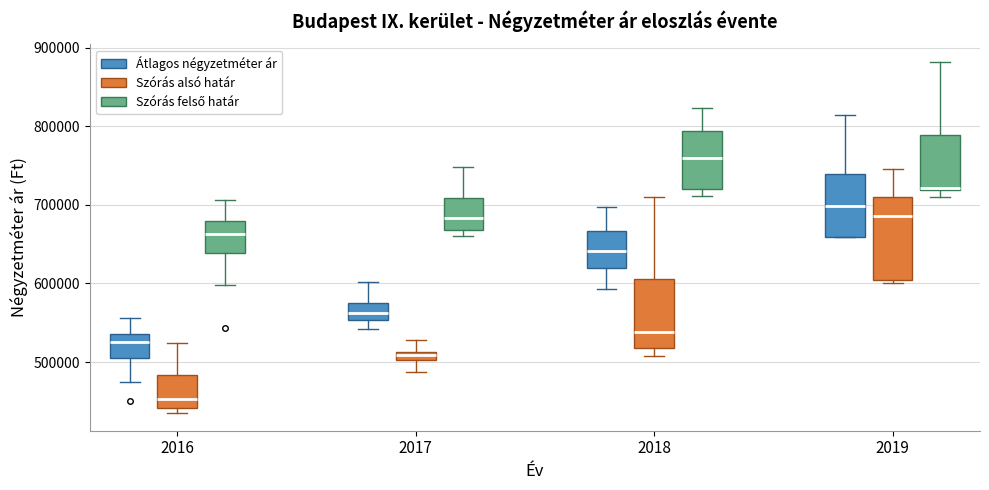

Which box's median line is the highest?

2018 (Szórás felső határ)